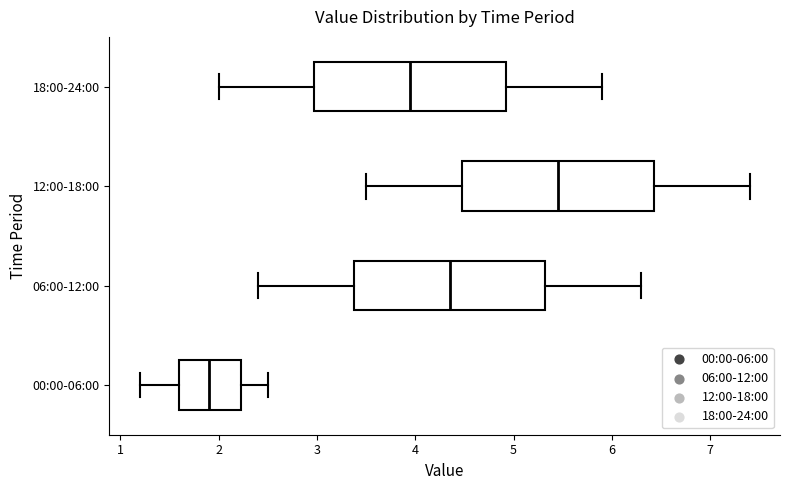

Which box has the furthest to the left median line?

00:00-06:00